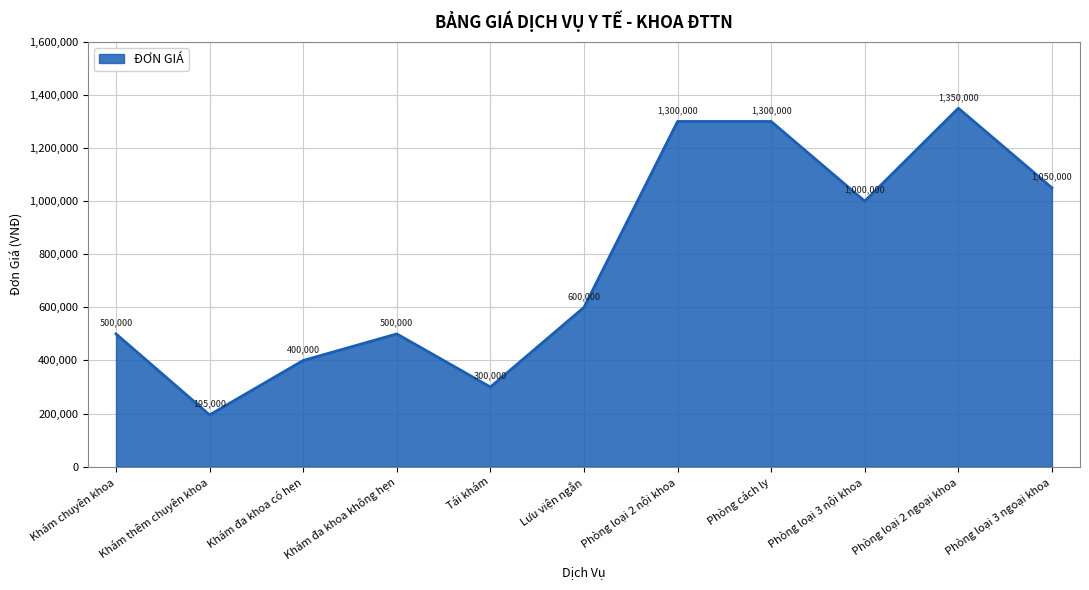

What position from the left is Tái khám?

5